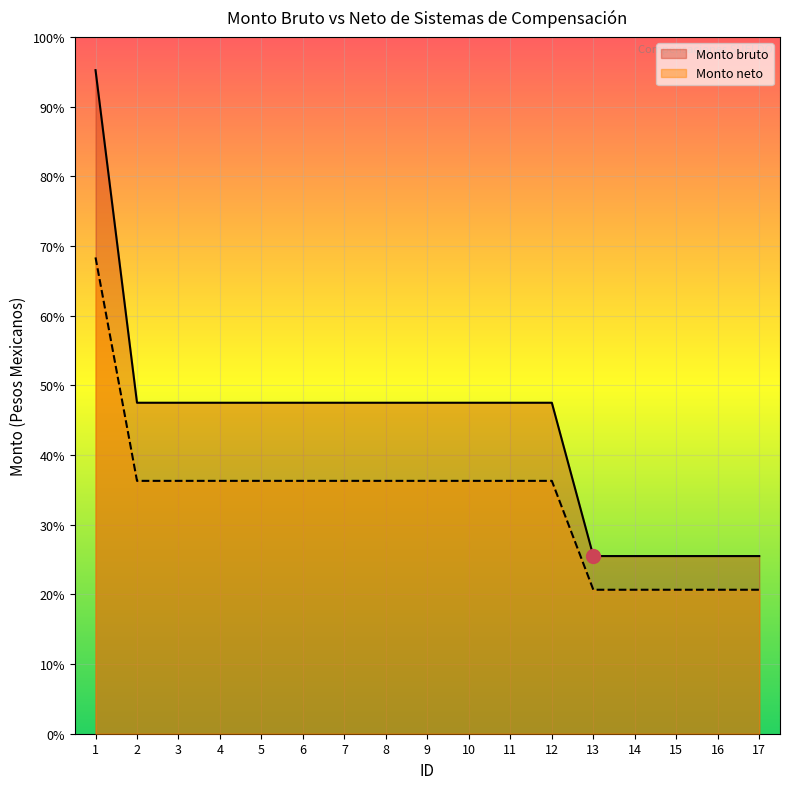

At which category is the sum across all series the highest?

1